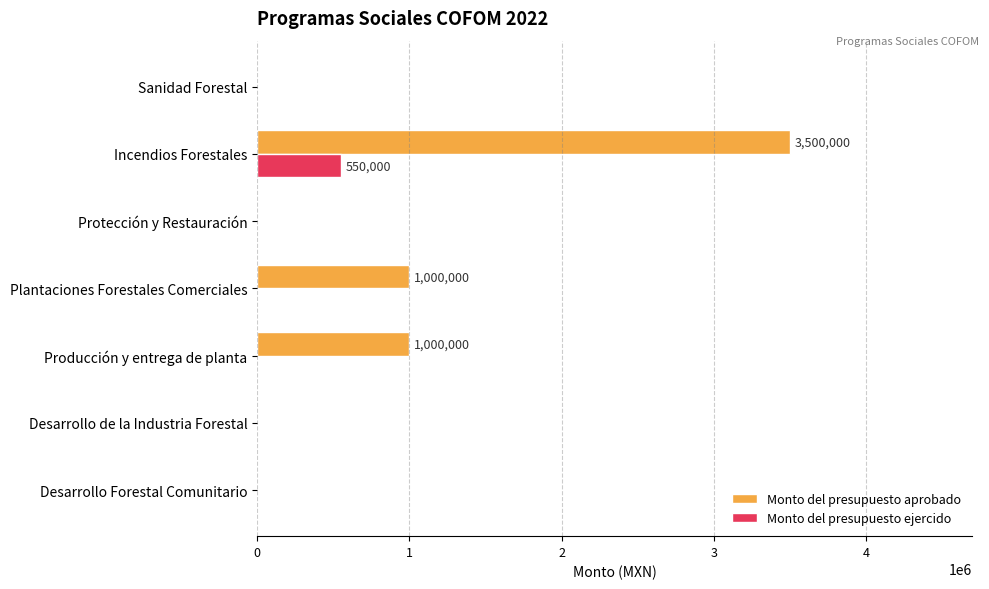

Count the number of data series in this chart.

2